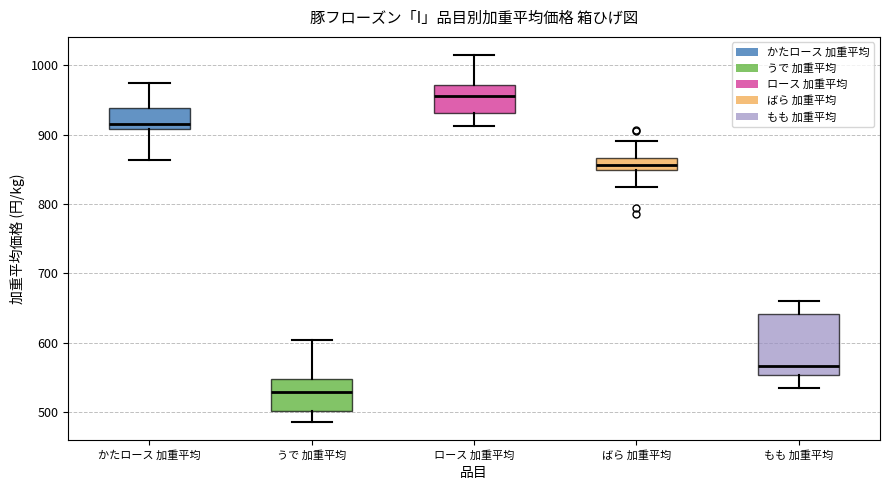

Which box has the lowest median line?

うで 加重平均